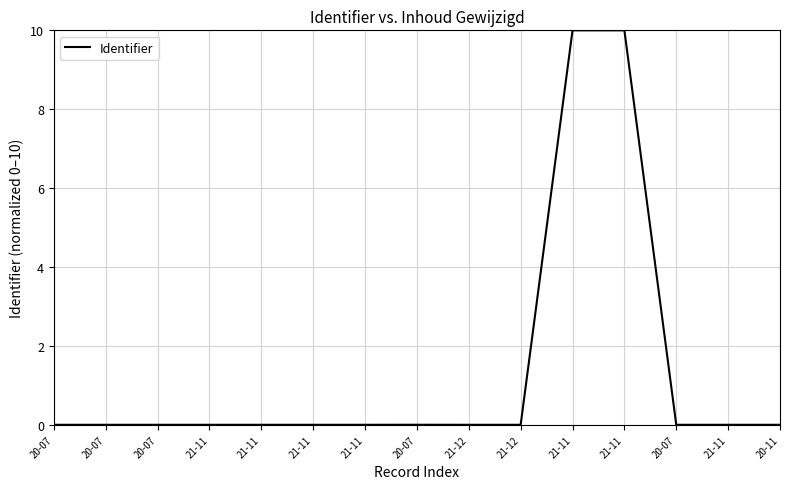

Does the chart display data point markers on the line(s)?

No